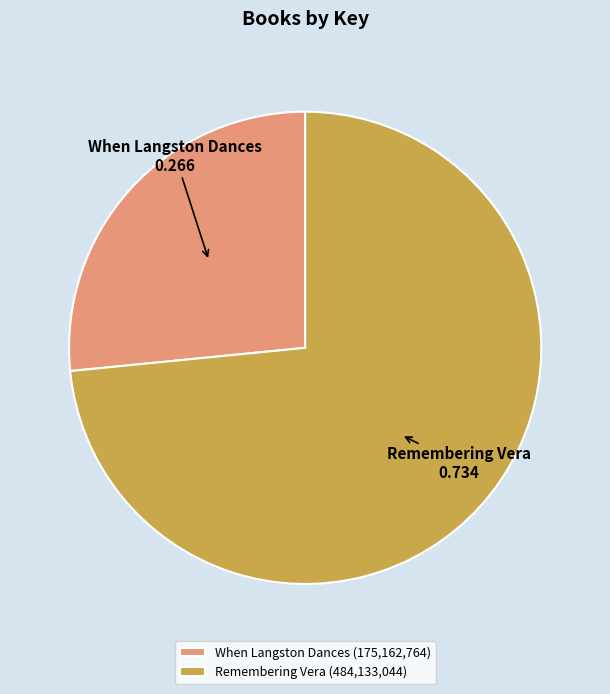

What is the ratio of the value at When Langston Dances to the value at Remembering Vera?

0.4